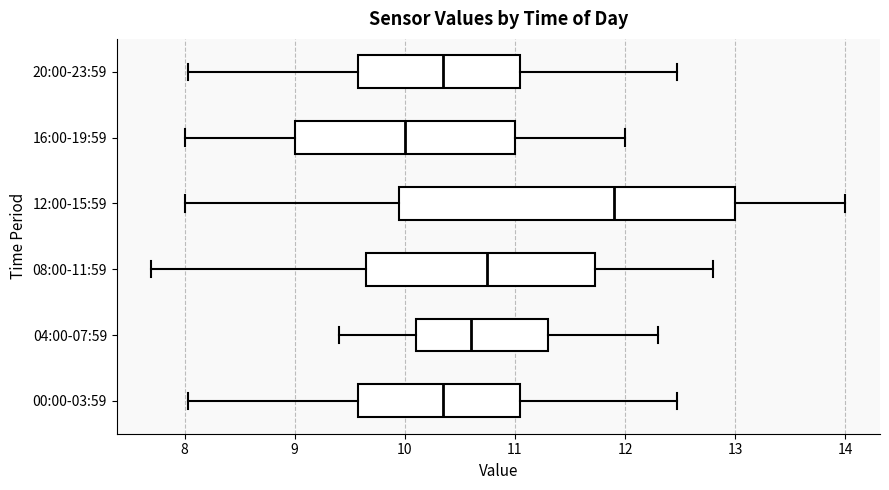

Reading bottom to top, transcribe this box plot: for each box, give where its median line is, the range the box spans, and where its two whiskers end, as read against the x-axis. The values are not printed on the chart, so give them approximately, as read against the axis.

00:00-03:59: median 10.4, box 9.6 to 11.0, whiskers 8.0 to 12.5
04:00-07:59: median 10.6, box 10.1 to 11.3, whiskers 9.4 to 12.3
08:00-11:59: median 10.8, box 9.7 to 11.7, whiskers 7.7 to 12.8
12:00-15:59: median 11.9, box 10.0 to 13.0, whiskers 8.0 to 14.0
16:00-19:59: median 10.0, box 9.0 to 11.0, whiskers 8.0 to 12.0
20:00-23:59: median 10.4, box 9.6 to 11.0, whiskers 8.0 to 12.5